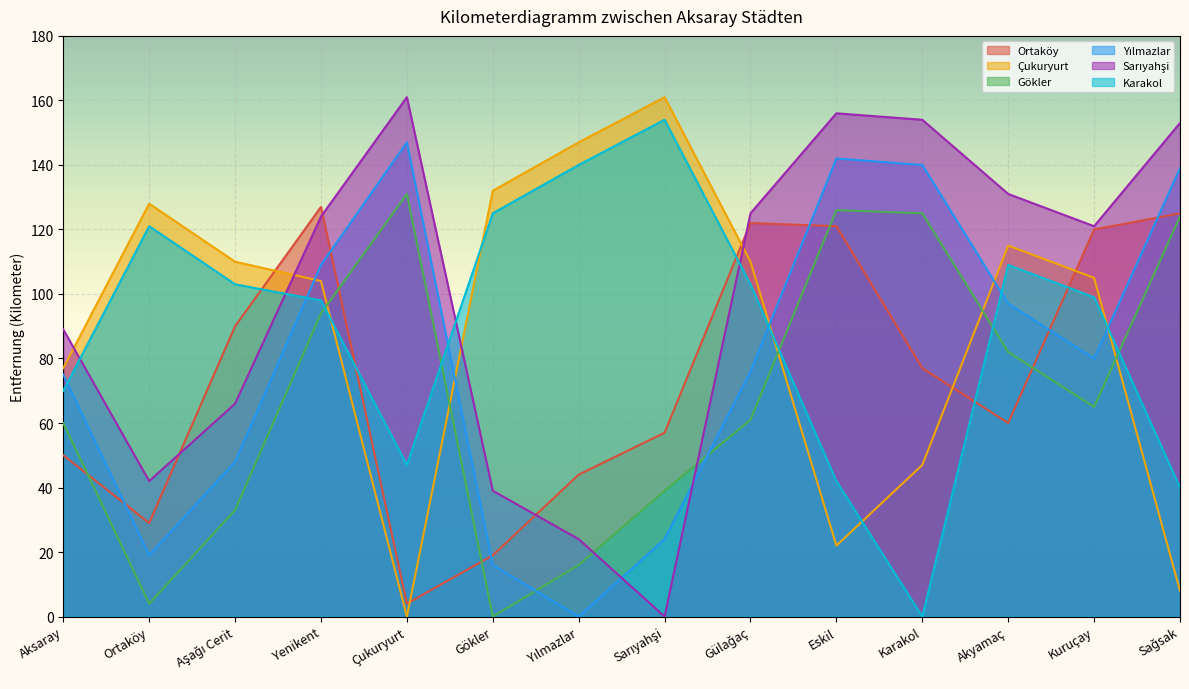

Reading left to right, transcribe all the data shown in this chart.

Ortaköy: Aksaray=50	Ortaköy=29	Aşağı Cerit=90	Yenikent=127	Çukuryurt=4	Gökler=19	Yılmazlar=44	Sarıyahşi=57	Gülağaç=122	Eskil=121	Karakol=77	Akyamaç=60	Kuruçay=120	Sağsak=125
Çukuryurt: Aksaray=77	Ortaköy=128	Aşağı Cerit=110	Yenikent=104	Çukuryurt=0	Gökler=132	Yılmazlar=147	Sarıyahşi=161	Gülağaç=110	Eskil=22	Karakol=47	Akyamaç=115	Kuruçay=105	Sağsak=8
Gökler: Aksaray=60	Ortaköy=4	Aşağı Cerit=33	Yenikent=94	Çukuryurt=131	Gökler=0	Yılmazlar=16	Sarıyahşi=39	Gülağaç=61	Eskil=126	Karakol=125	Akyamaç=82	Kuruçay=65	Sağsak=124
Yılmazlar: Aksaray=75	Ortaköy=19	Aşağı Cerit=48	Yenikent=109	Çukuryurt=147	Gökler=16	Yılmazlar=0	Sarıyahşi=24	Gülağaç=76	Eskil=142	Karakol=140	Akyamaç=97	Kuruçay=80	Sağsak=139
Sarıyahşi: Aksaray=89	Ortaköy=42	Aşağı Cerit=66	Yenikent=124	Çukuryurt=161	Gökler=39	Yılmazlar=24	Sarıyahşi=0	Gülağaç=125	Eskil=156	Karakol=154	Akyamaç=131	Kuruçay=121	Sağsak=153
Karakol: Aksaray=70	Ortaköy=121	Aşağı Cerit=103	Yenikent=98	Çukuryurt=47	Gökler=125	Yılmazlar=140	Sarıyahşi=154	Gülağaç=103	Eskil=42	Karakol=0	Akyamaç=109	Kuruçay=99	Sağsak=40